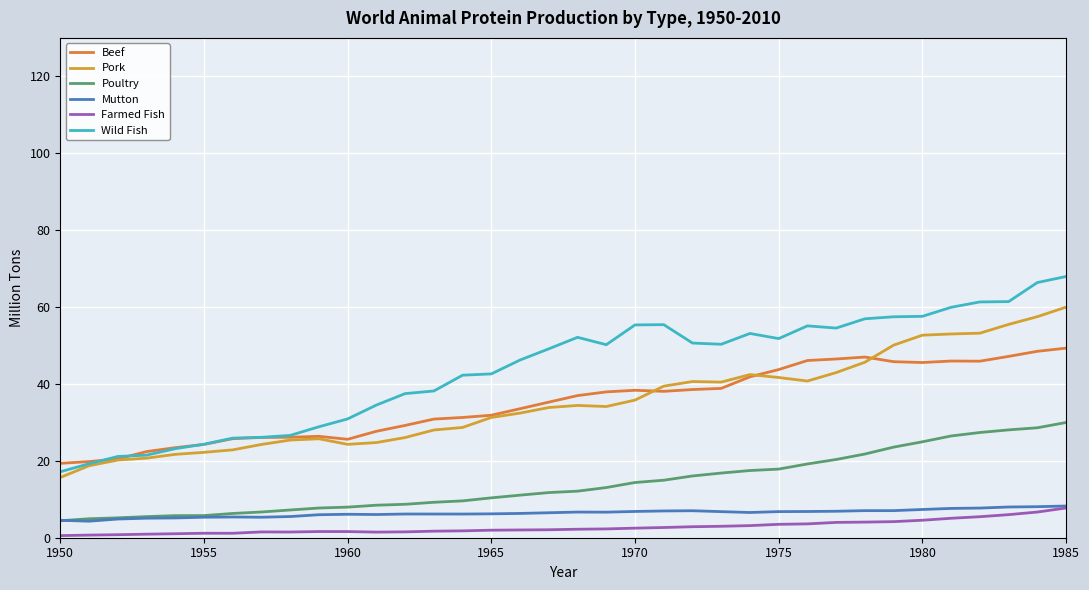

Does the chart display data point markers on the line(s)?

No